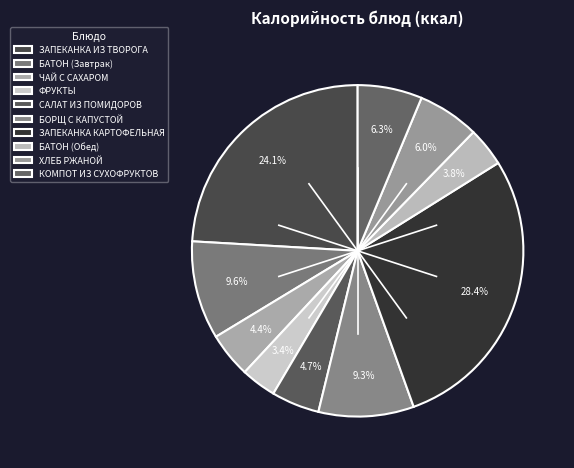

What is the largest slice in the pie chart?

ЗАПЕКАНКА КАРТОФЕЛЬНАЯ